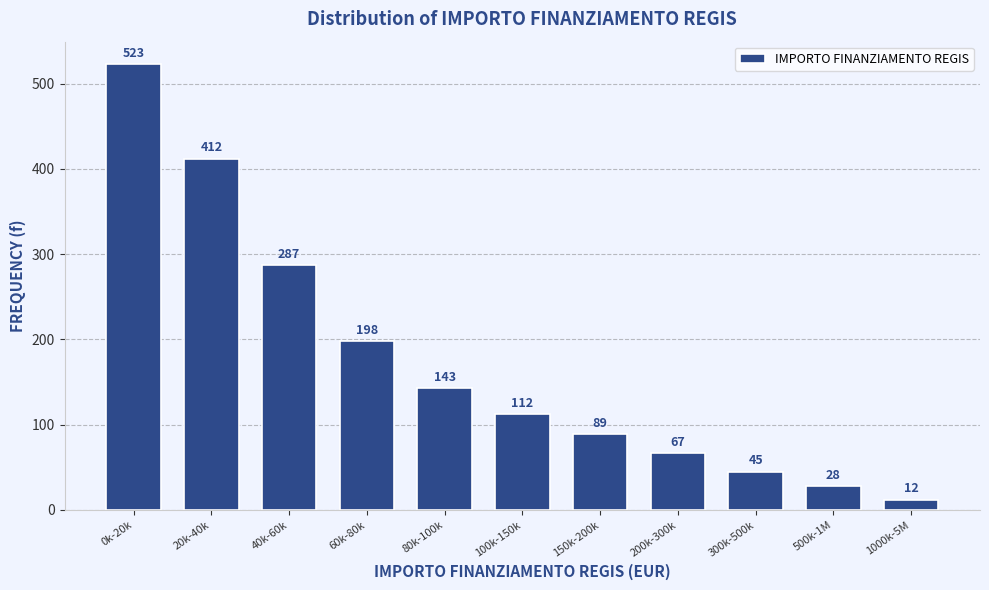

Reading right to left, list all the values displayed in this chart.

12	28	45	67	89	112	143	198	287	412	523